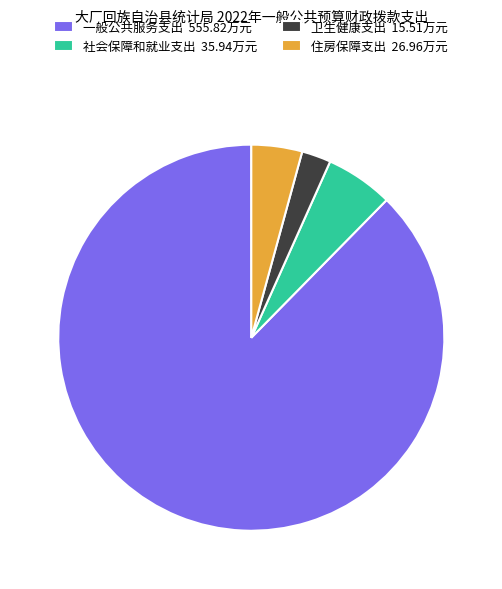

The 住房保障支出 slice represents 4% of the pie. True or false?

True